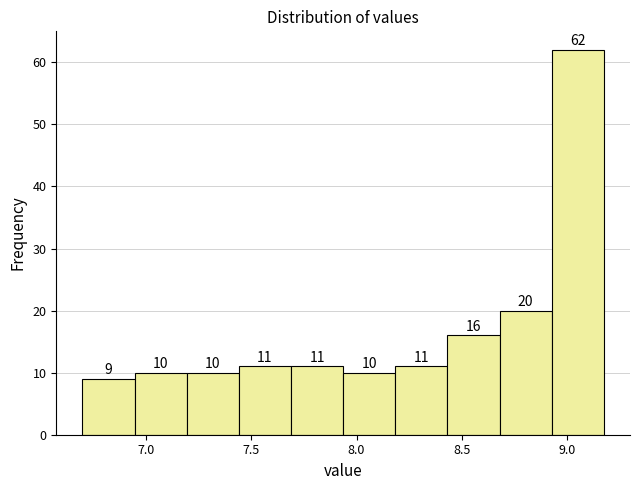

Reading left to right, transcribe this chart: for each bar, give the range it covers on the x-axis and its height. The bar edges are not printed on the chart, so give them approximately, as read against the axis.

6.70 to 6.95: 9
6.95 to 7.20: 10
7.20 to 7.45: 10
7.45 to 7.70: 11
7.70 to 7.95: 11
7.95 to 8.20: 10
8.20 to 8.45: 11
8.45 to 8.70: 16
8.70 to 8.95: 20
8.95 to 9.15: 62